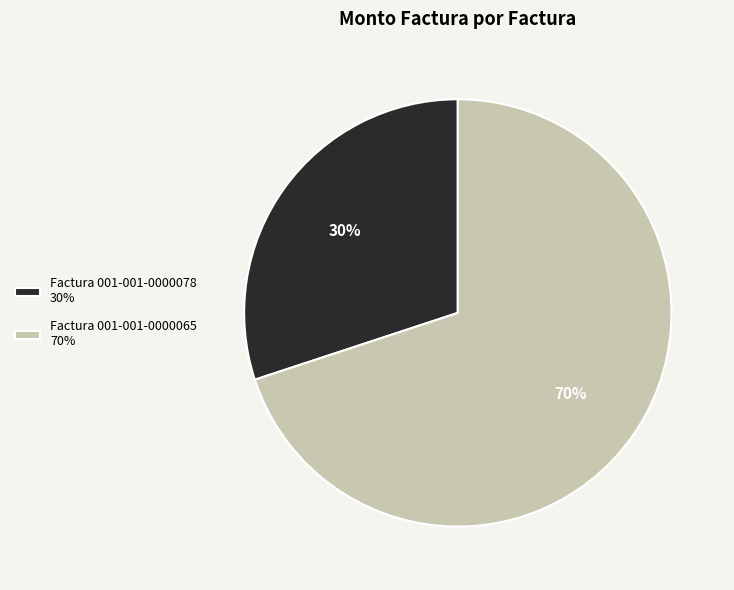

What percentage is the Factura 001-001-0000065 slice, to the nearest percent?

70%